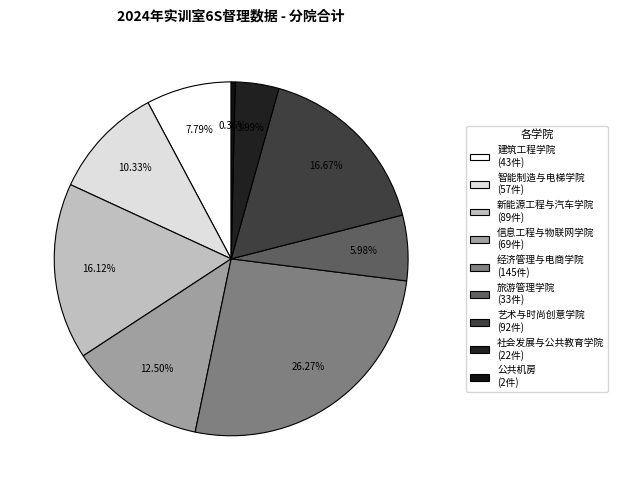

What percentage is the 经济管理与电商学院 slice, to the nearest percent?

26%